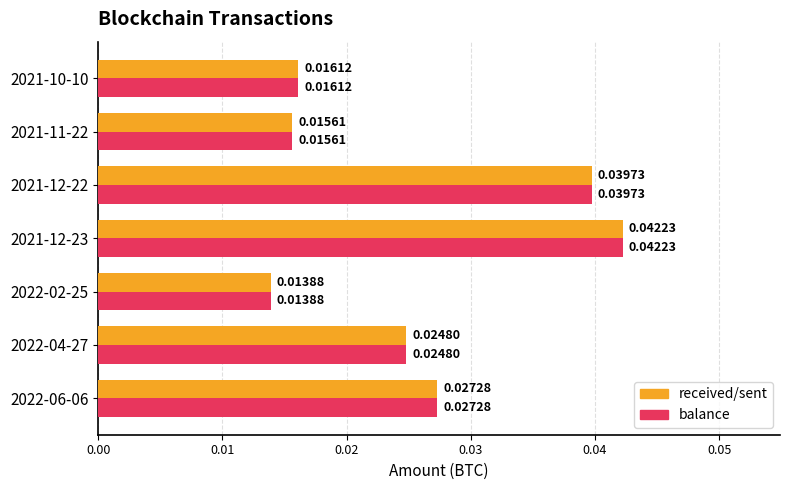

At which category is the sum across all series the highest?

2021-12-23